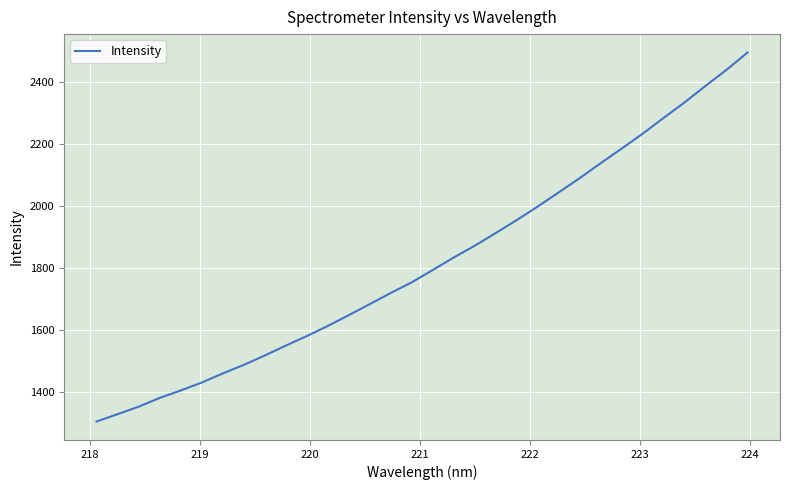

Does the chart display data point markers on the line(s)?

No